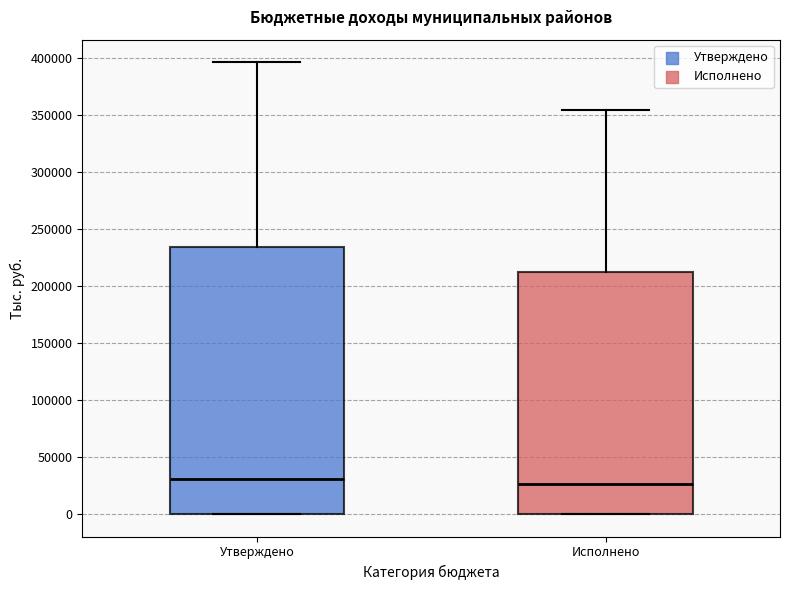

Reading left to right, read every box against the y-axis: the position of its median line, the range the box covers, and the ends of its whiskers. The values are not printed on the chart, so give them approximately, as read against the axis.

Утверждено: median 30000, box 0 to 235000, whiskers 0 to 395000
Исполнено: median 25000, box 0 to 210000, whiskers 0 to 355000